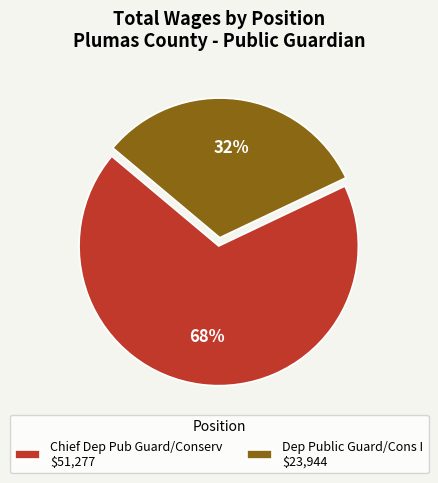

Between Chief Dep Pub Guard/Conserv and Dep Public Guard/Cons I, which is larger?

Chief Dep Pub Guard/Conserv